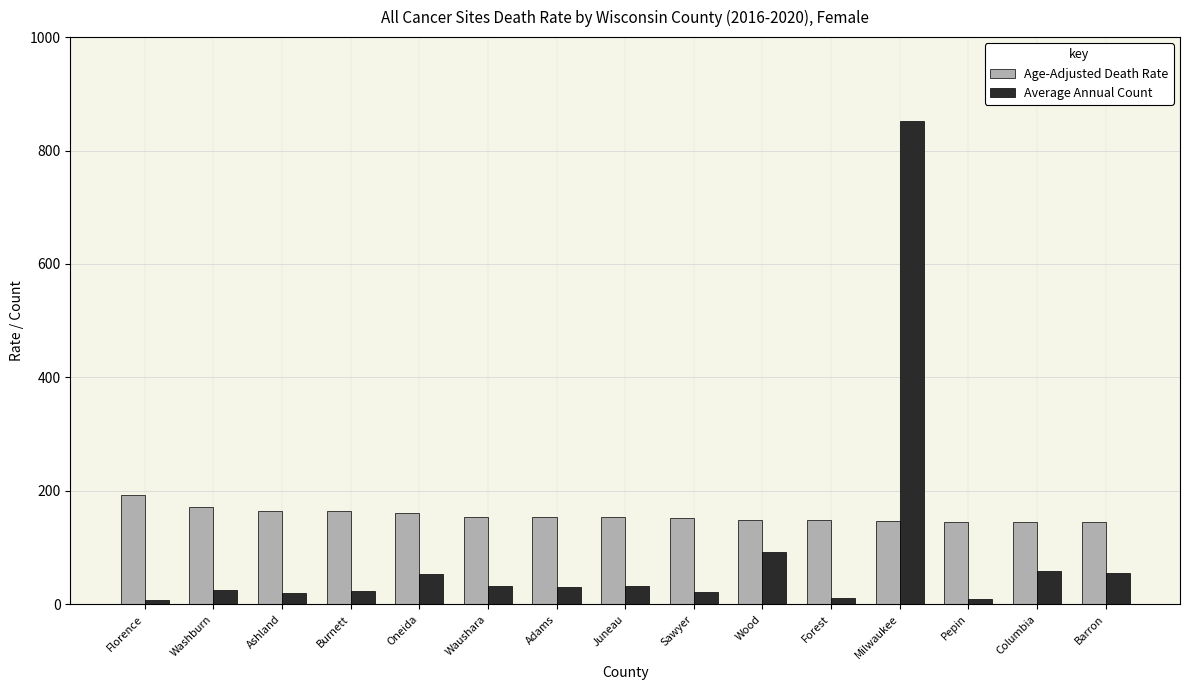

What is the sum of the Age-Adjusted Death Rate values at Sawyer and Milwaukee?

297.7